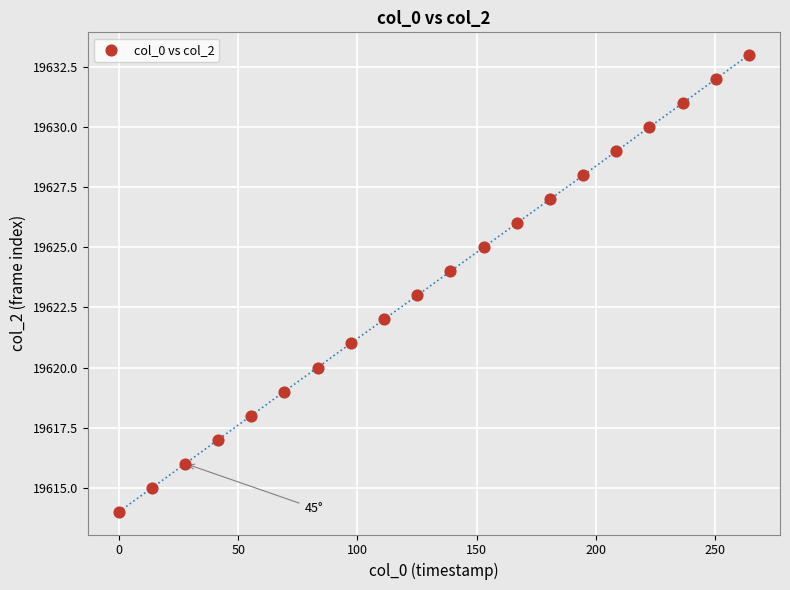

What is the range of Y values (max minus min)?

19